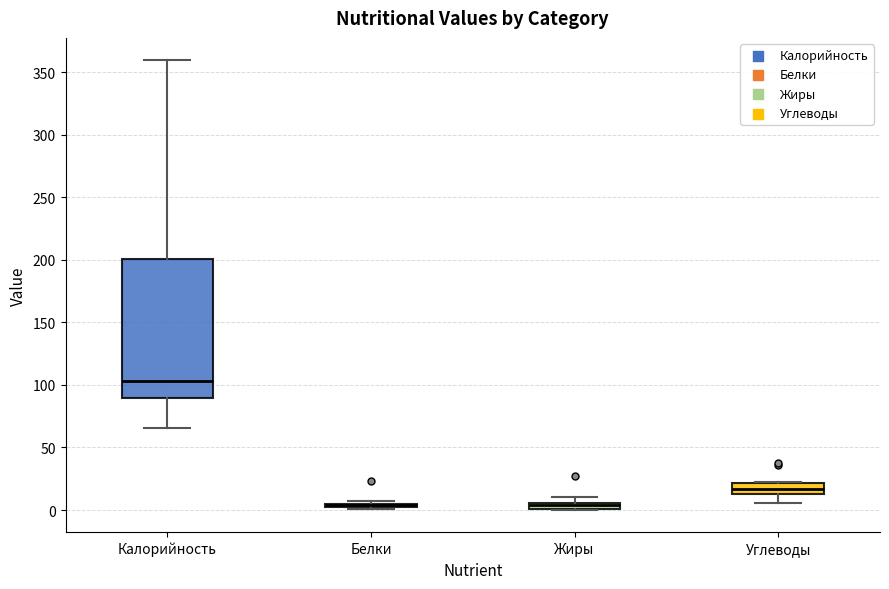

Comparing the boxes themselves (not the whiskers), which one is the tallest?

Калорийность